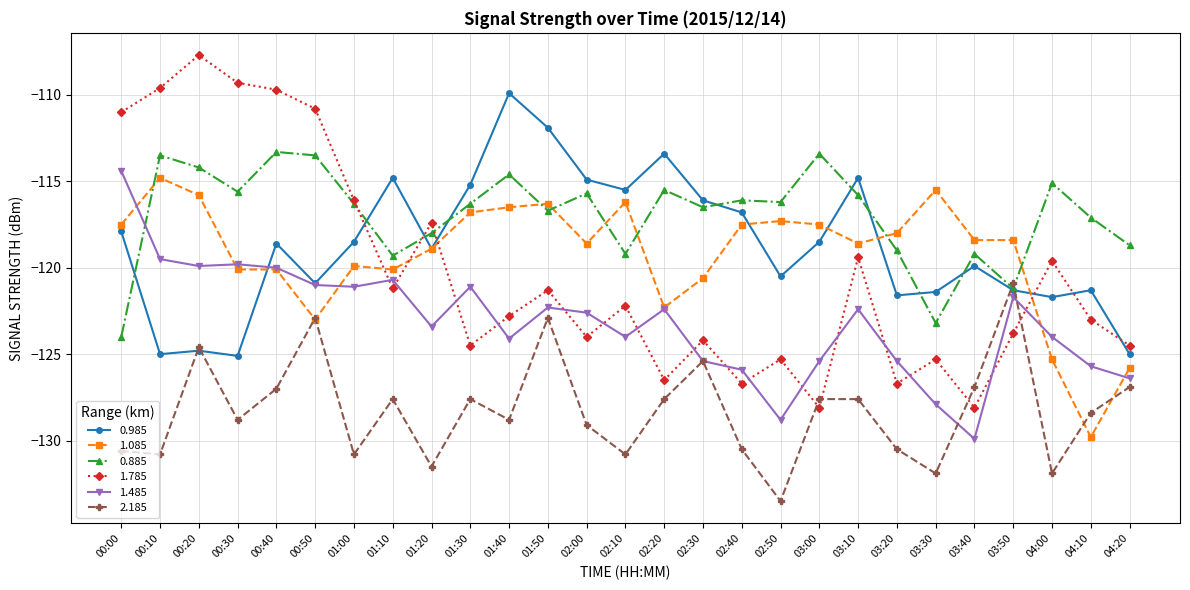

Is the value of 2.185 at 03:30 greater than the value of 0.885 at 03:20?

No